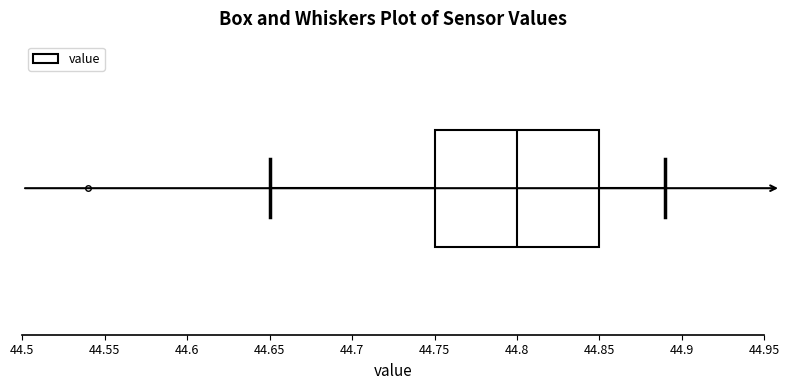

Transcribe this box plot: give where the median line is, the range the box spans, and where the two whiskers end, as read against the x-axis. The values are not printed on the chart, so give them approximately, as read against the axis.

median 44.80, box 44.75 to 44.85, whiskers 44.65 to 44.89